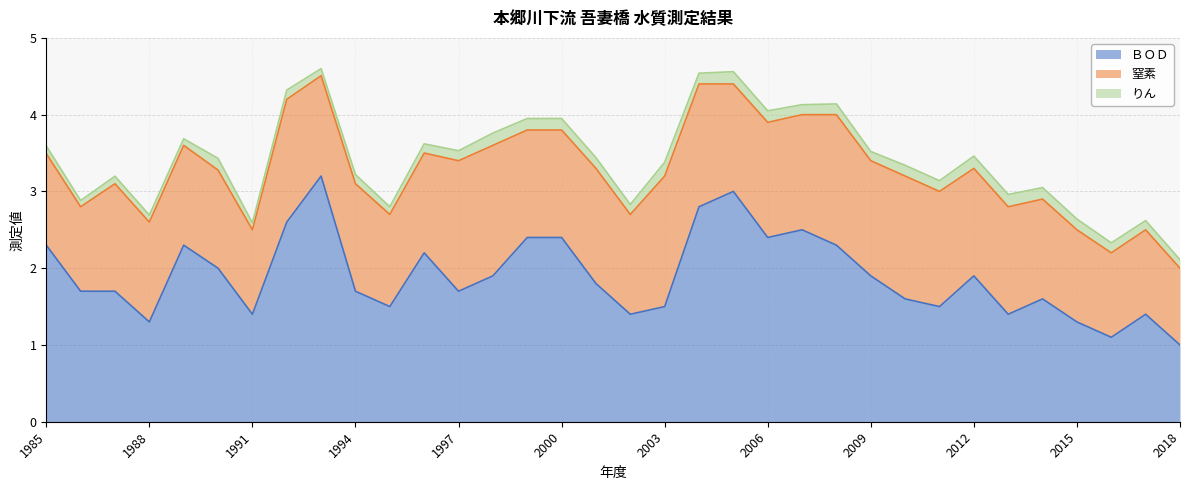

At how many categories does at least one series exceed 2?

12